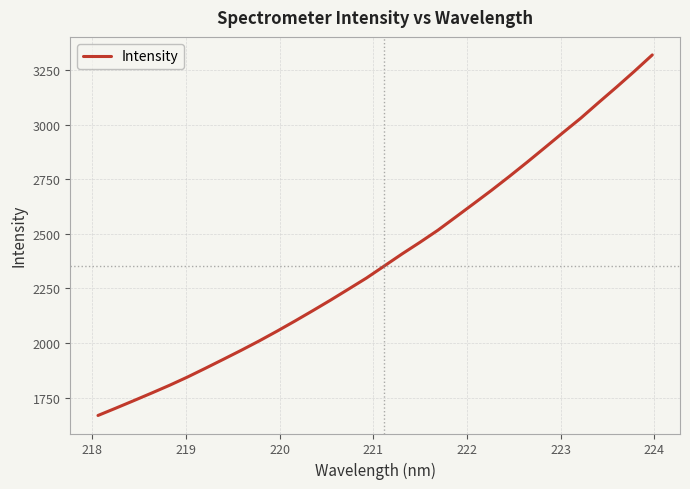

True or false: there are more than 2 points higher than both neighbors.

False